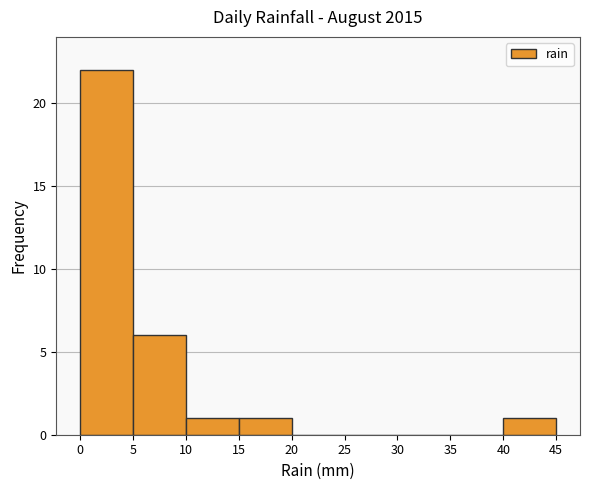

Over which range of the x-axis is the bar tallest?

0 to 5